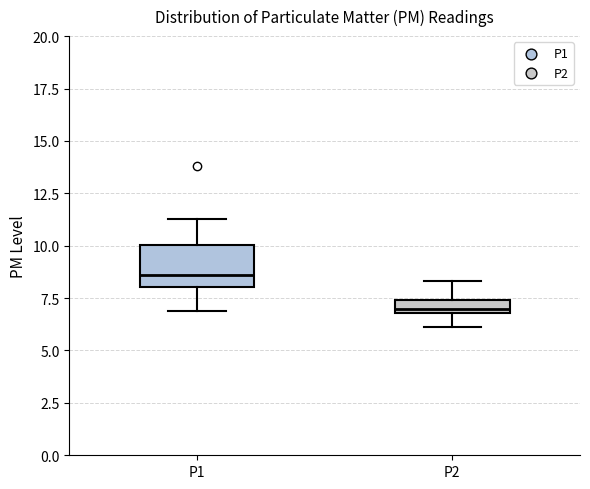

Where does the lower whisker of the box for P1 end on the y-axis? The values are not printed on the chart, so give them approximately, as read against the axis.

7.0